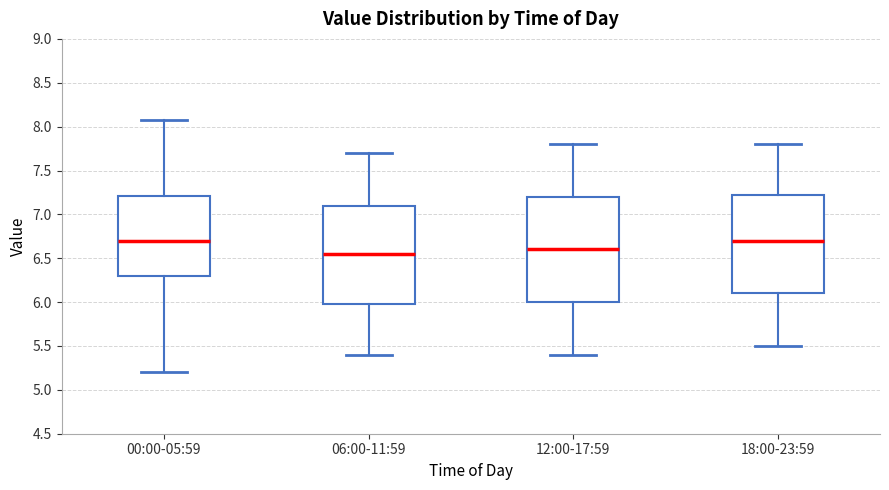

Reading left to right, transcribe this box plot: for each box, give where its median line is, the range the box spans, and where its two whiskers end, as read against the y-axis. The values are not printed on the chart, so give them approximately, as read against the axis.

00:00-05:59: median 6.70, box 6.30 to 7.20, whiskers 5.20 to 8.05
06:00-11:59: median 6.55, box 6.00 to 7.10, whiskers 5.40 to 7.70
12:00-17:59: median 6.60, box 6.00 to 7.20, whiskers 5.40 to 7.80
18:00-23:59: median 6.70, box 6.10 to 7.25, whiskers 5.50 to 7.80